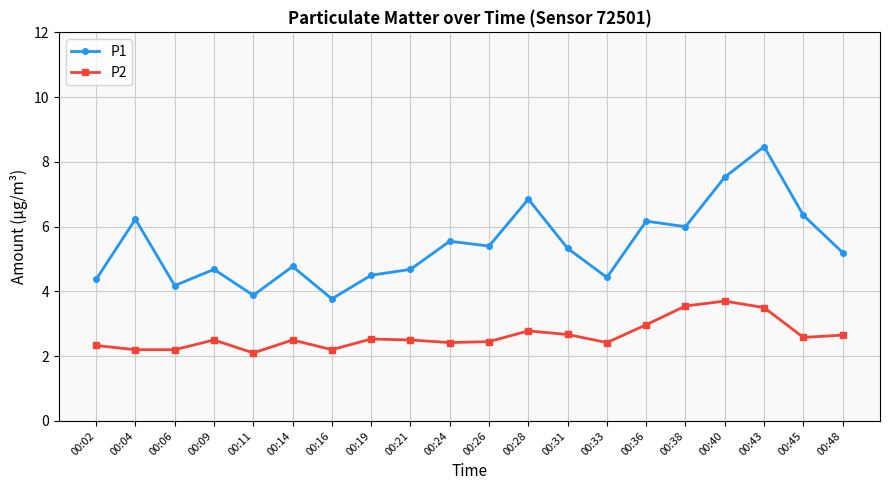

The P2 series shows 2.3 at 00:02. True or false?

True